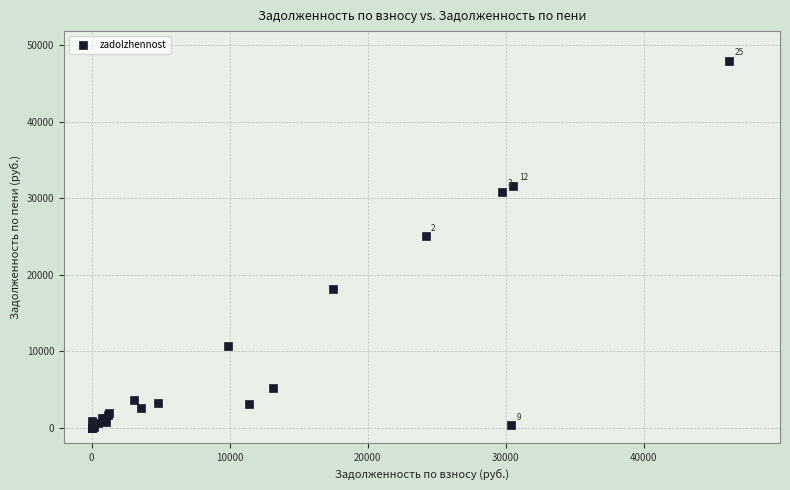

What Y value in the scatter plot is closest to 23983?

25030.4